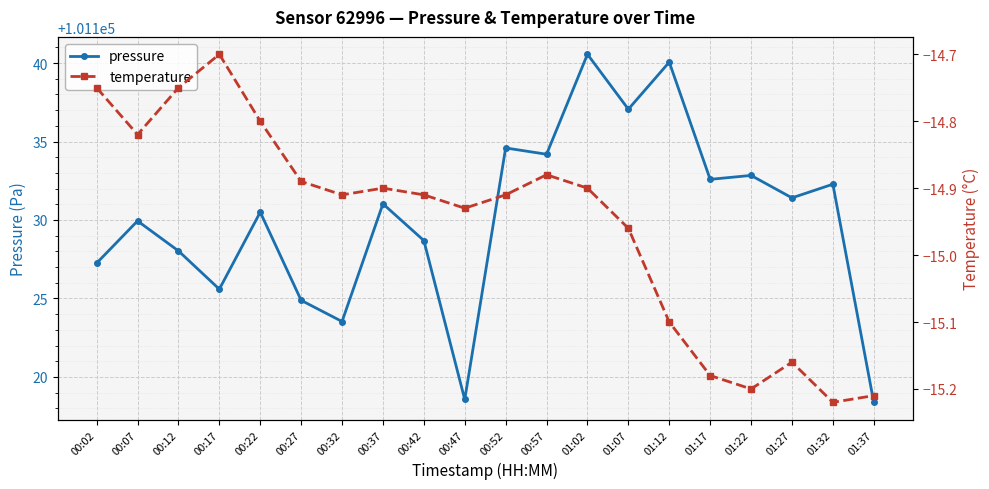

What is the total value across all series at 01:32?

101117.1